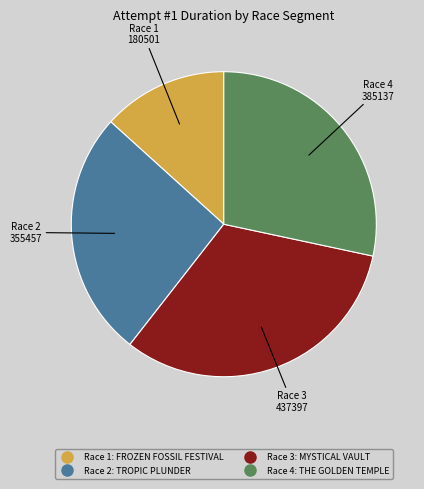

Is there a majority slice in this chart?

No